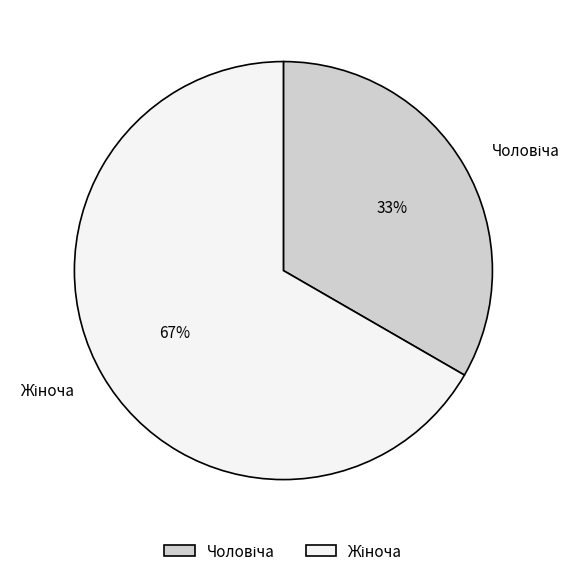

Is there a majority slice in this chart?

Yes